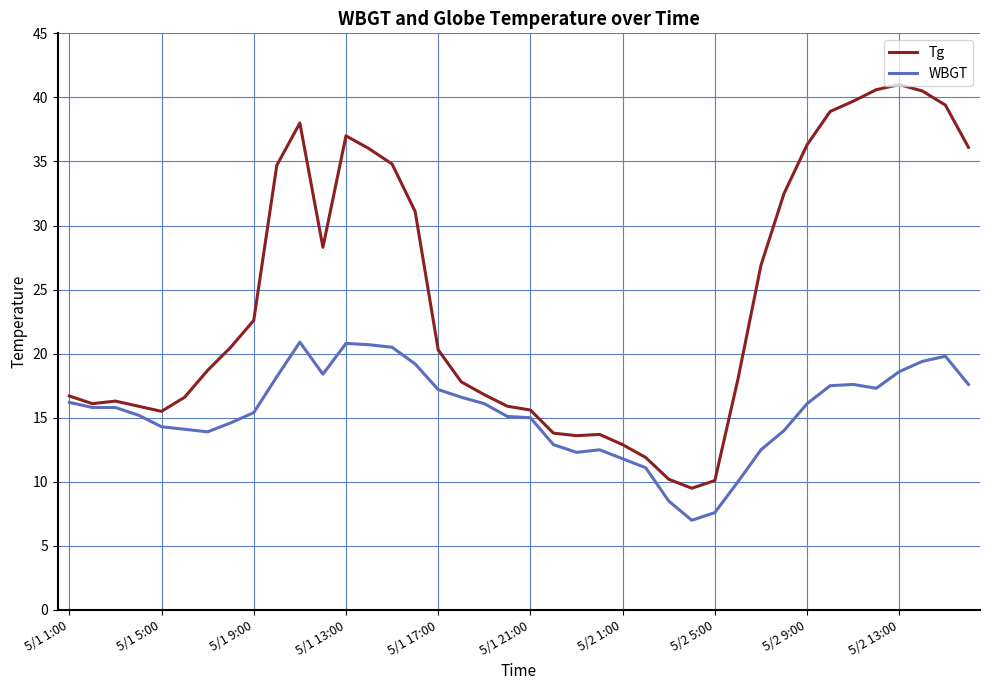

Which series has the widest spread of values?

Tg